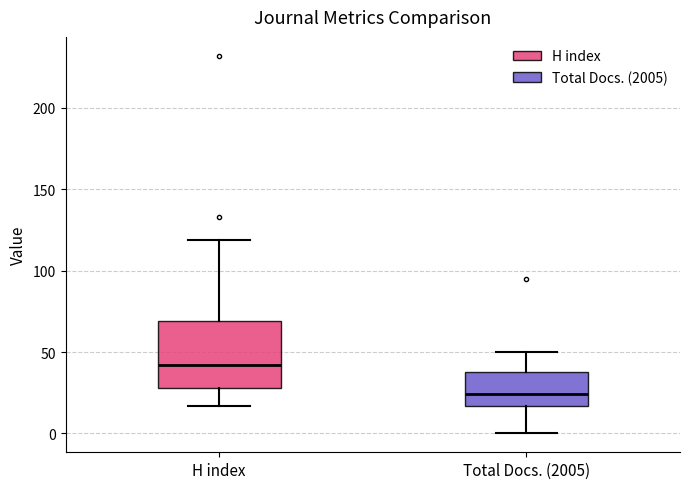

Where is the lower edge of the box for H index on the y-axis? The values are not printed on the chart, so give them approximately, as read against the axis.

30